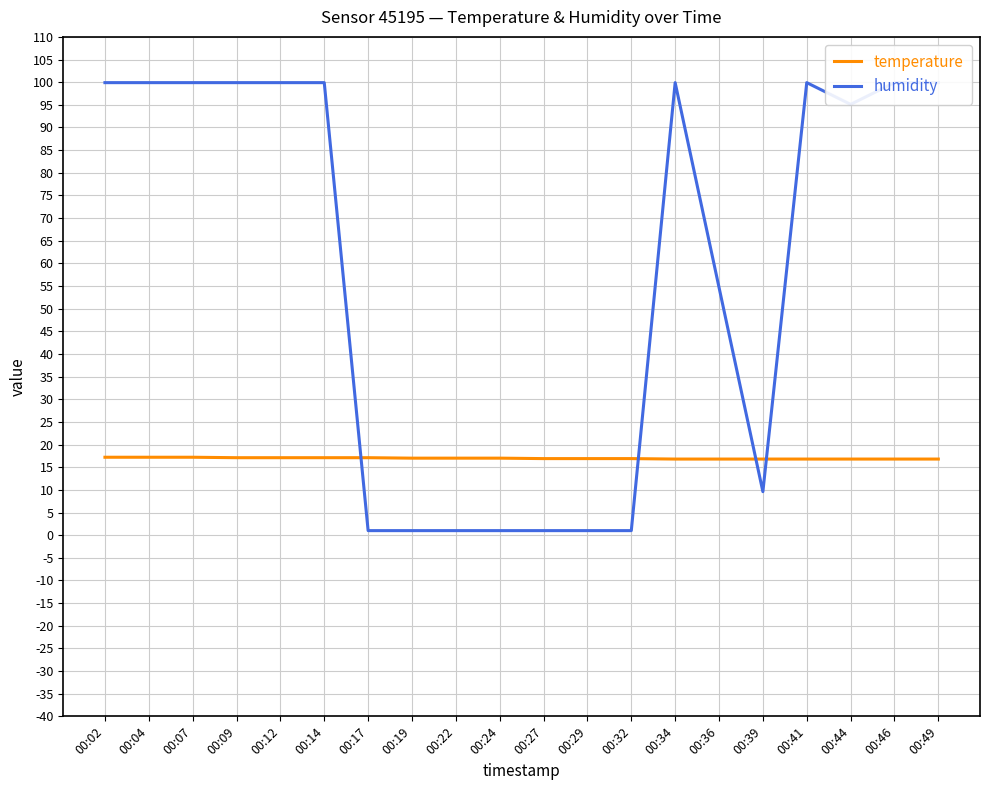

Reading right to left, transcribe all the data shown in this chart.

temperature: 16.8	16.8	16.8	16.8	16.8	16.8	16.8	16.9	16.9	16.9	17.0	17.0	17.0	17.1	17.1	17.1	17.1	17.2	17.2	17.2
humidity: 99.9	99.9	95.1	99.9	9.6	54.7	99.9	1.0	1.0	1.0	1.0	1.0	1.0	1.0	99.9	99.9	99.9	99.9	99.9	99.9